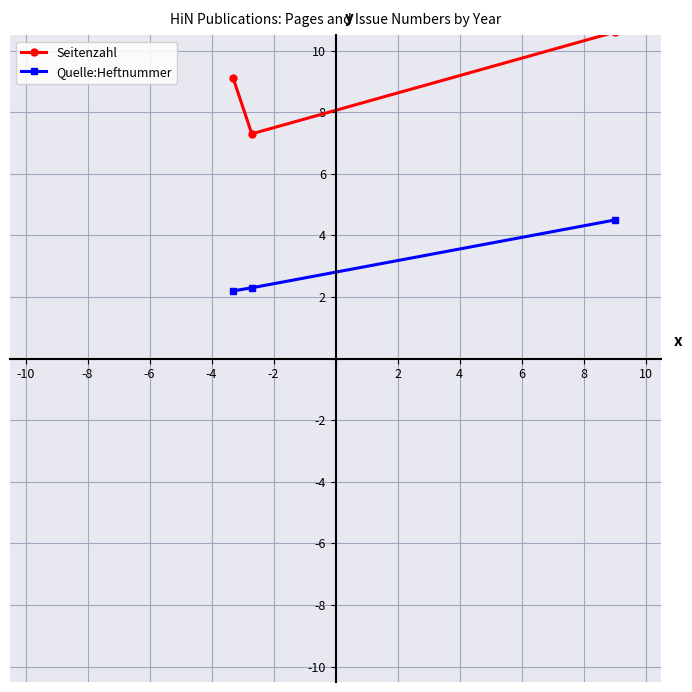

Which series has the largest total across all categories?

Seitenzahl